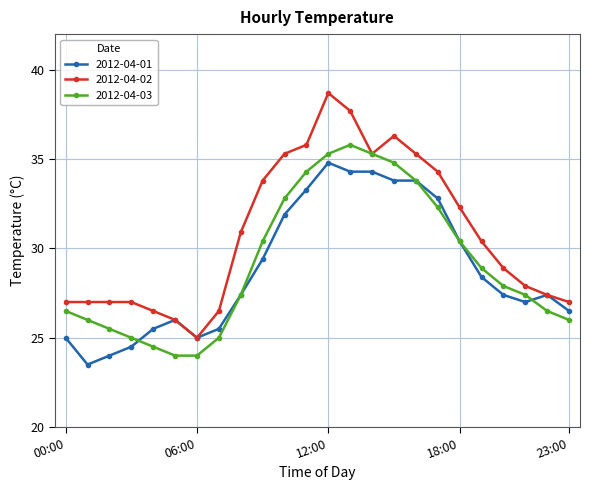

Reading right to left, transcribe all the data shown in this chart.

2012-04-01: 26.5	27.4	27.0	27.4	28.4	30.4	32.8	33.8	33.8	34.3	34.3	34.8	33.3	31.9	29.4	27.4	25.5	25.0	26.0	25.5	24.5	24.0	23.5	25.0
2012-04-02: 27.0	27.4	27.9	28.9	30.4	32.3	34.3	35.3	36.3	35.3	37.7	38.7	35.8	35.3	33.8	30.9	26.5	25.0	26.0	26.5	27.0	27.0	27.0	27.0
2012-04-03: 26.0	26.5	27.4	27.9	28.9	30.4	32.3	33.8	34.8	35.3	35.8	35.3	34.3	32.8	30.4	27.4	25.0	24.0	24.0	24.5	25.0	25.5	26.0	26.5